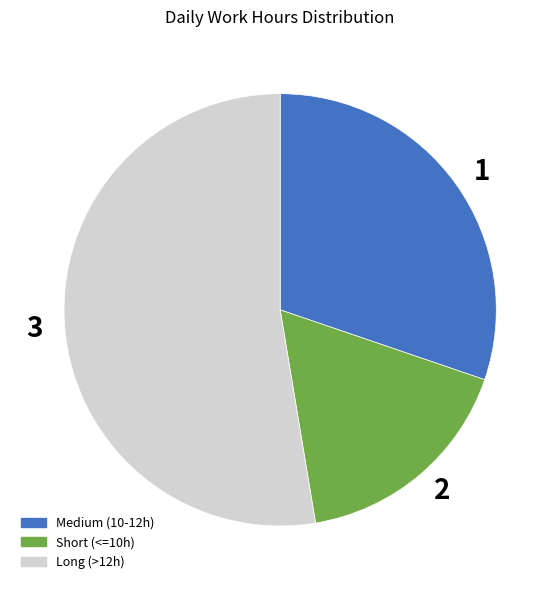

Combined, do 3 and 2 account for over 50%?

Yes